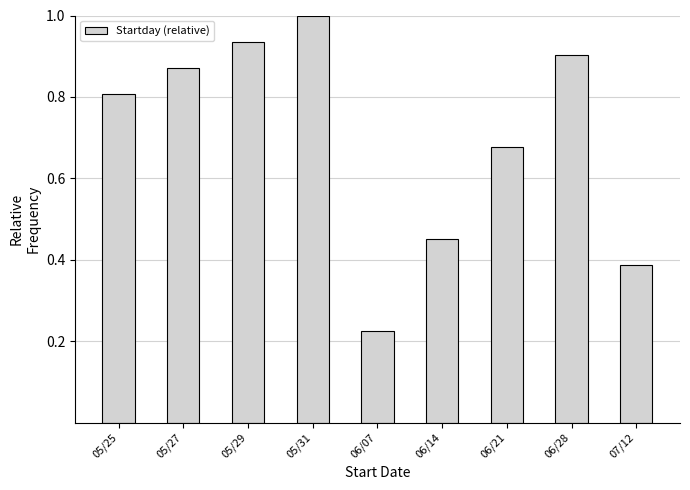

Where is the data nearest to the value 0?

06/07